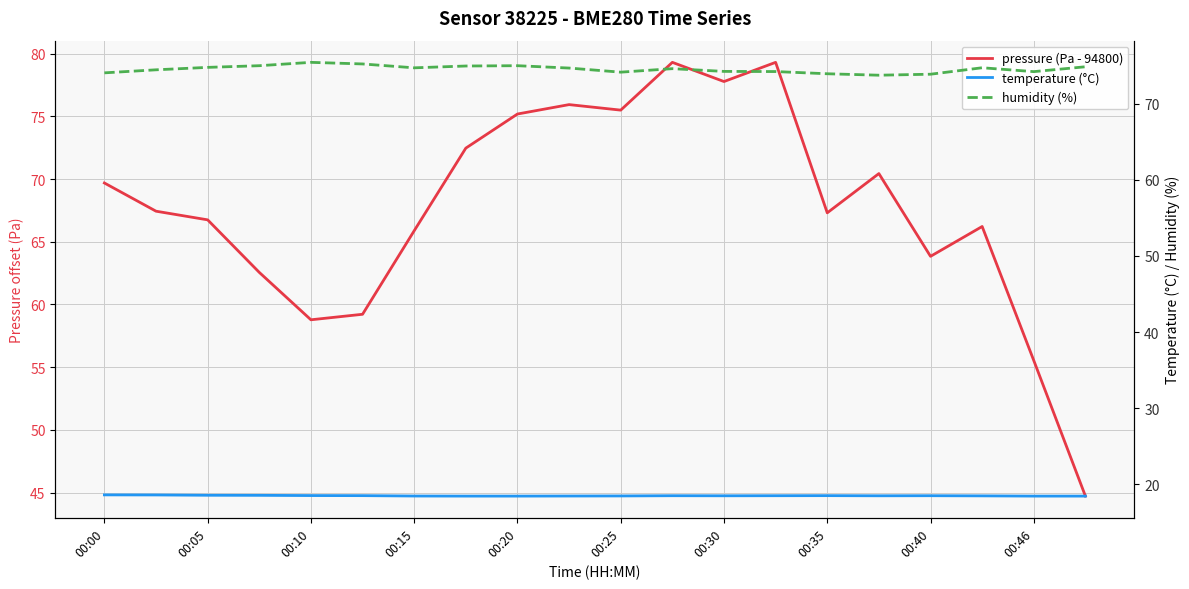

What is the greatest value displayed?

79.3